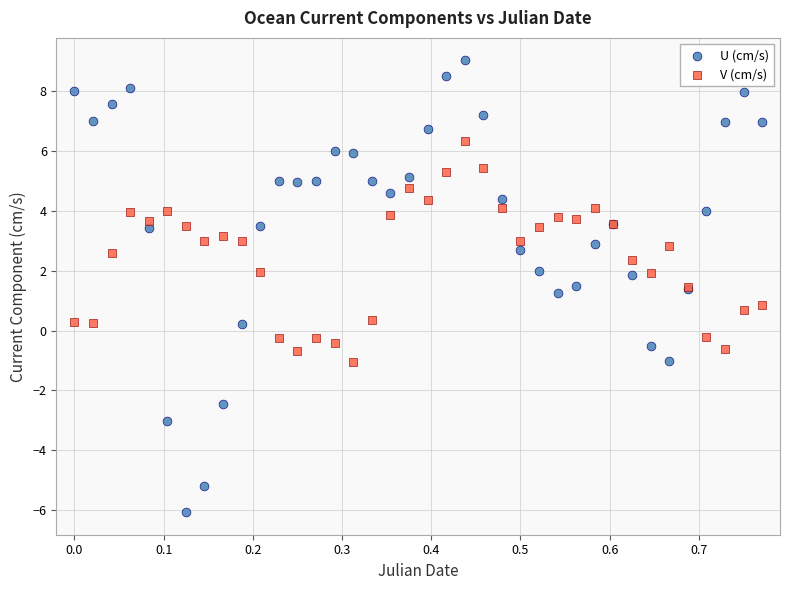

Which series contains the highest Y value?

U (cm/s)